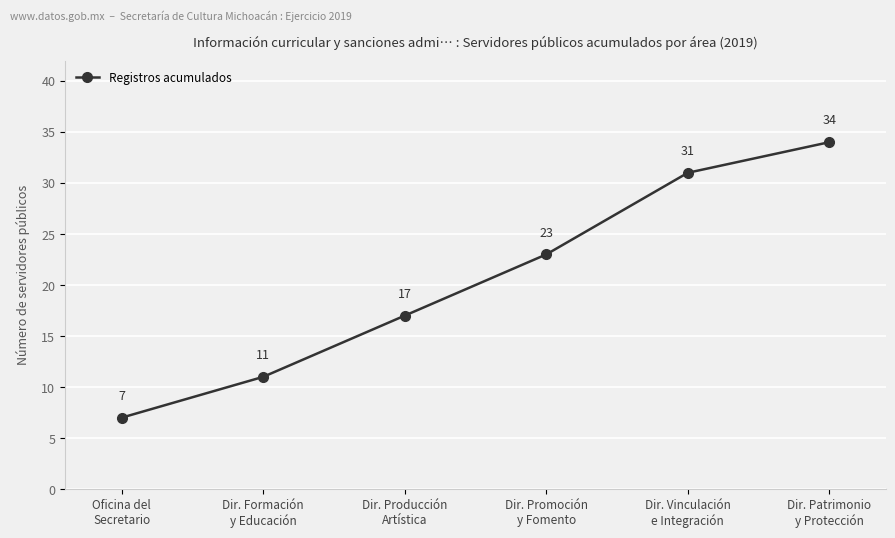

Count the values in the range 11 to 31.

4